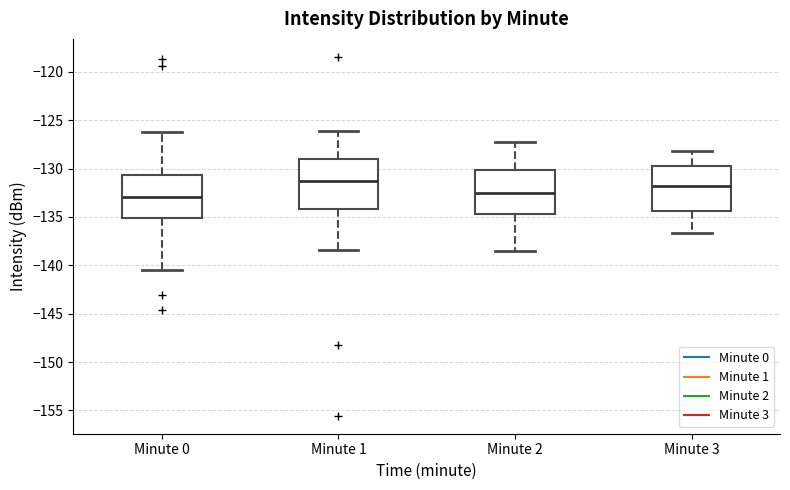

Where does the upper whisker of the box for Minute 1 end on the y-axis? The values are not printed on the chart, so give them approximately, as read against the axis.

-126.0